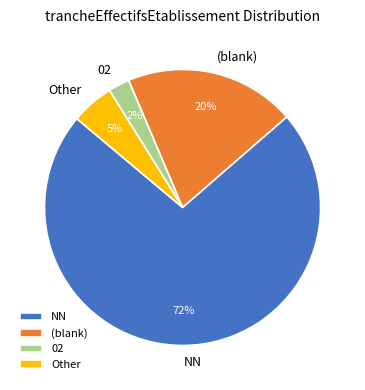

Do 02 and Other together represent more than half of the pie?

No